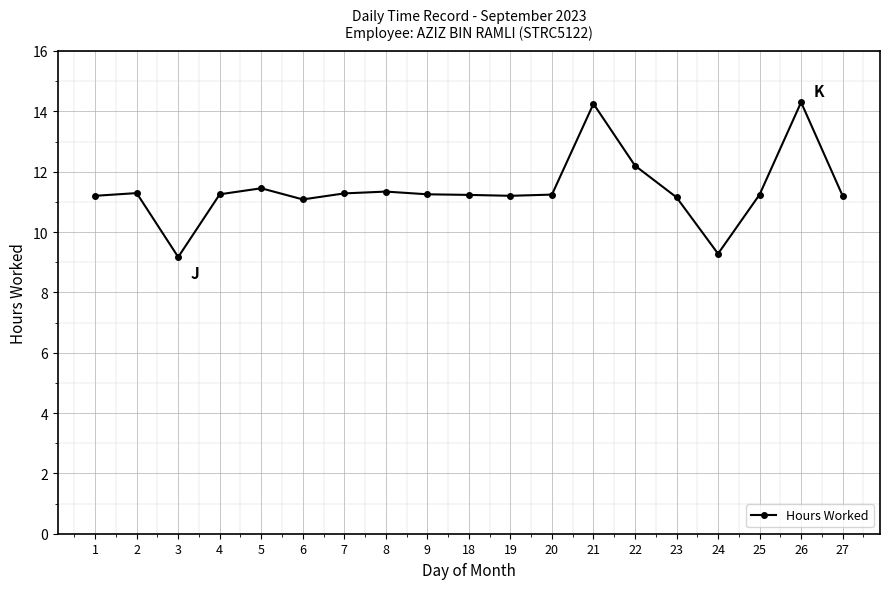

What is the ratio of the value at 26 to the value at 27?

1.3